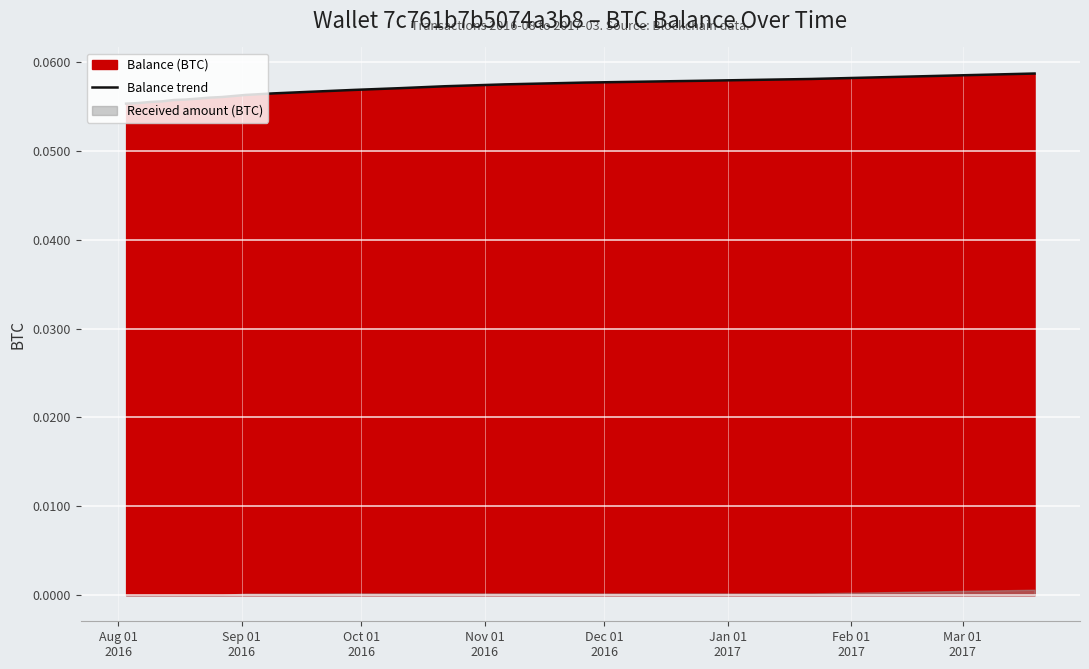

What position from the right is Feb 01
2017?

14